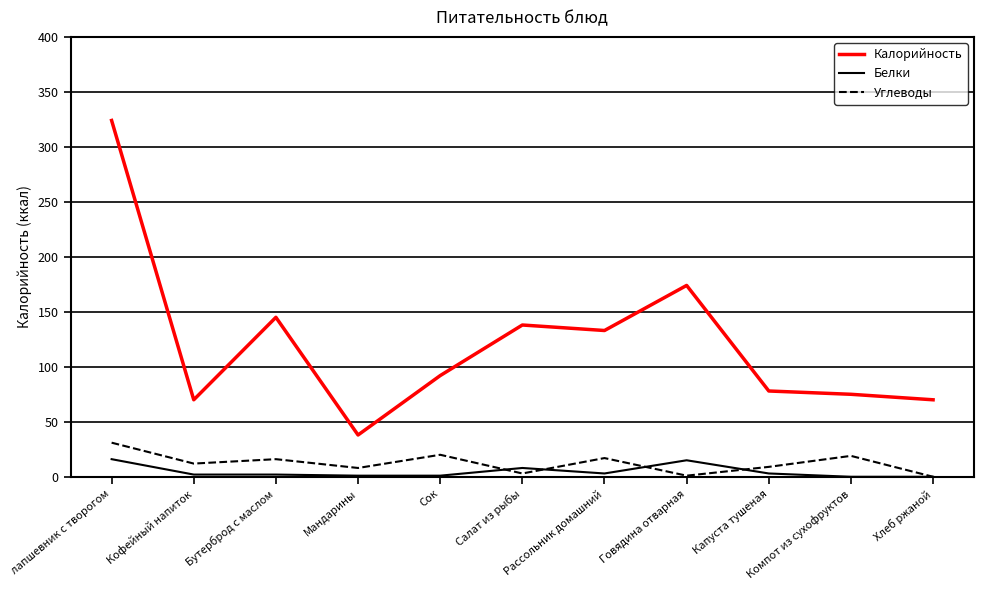

True or false: Белки and Калорийность intersect in this chart.

False